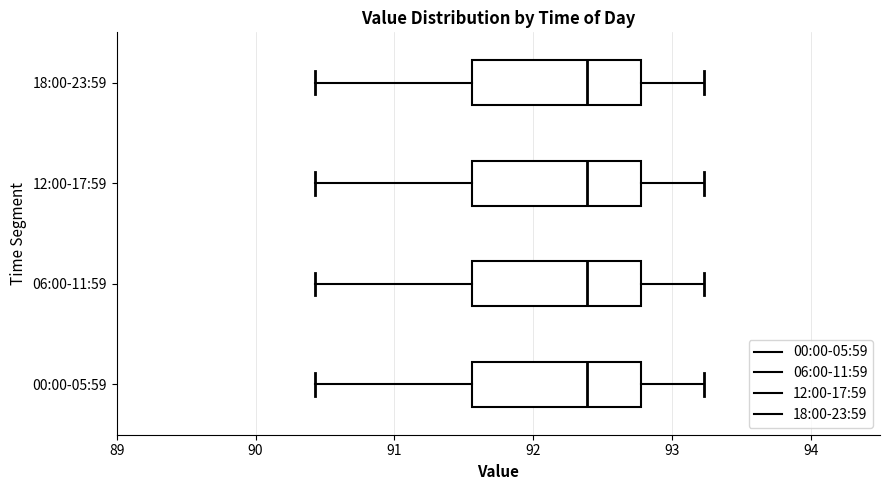

Reading bottom to top, read every box against the x-axis: the position of its median line, the range the box covers, and the ends of its whiskers. The values are not printed on the chart, so give them approximately, as read against the axis.

00:00-05:59: median 92.4, box 91.6 to 92.8, whiskers 90.4 to 93.2
06:00-11:59: median 92.4, box 91.6 to 92.8, whiskers 90.4 to 93.2
12:00-17:59: median 92.4, box 91.6 to 92.8, whiskers 90.4 to 93.2
18:00-23:59: median 92.4, box 91.6 to 92.8, whiskers 90.4 to 93.2